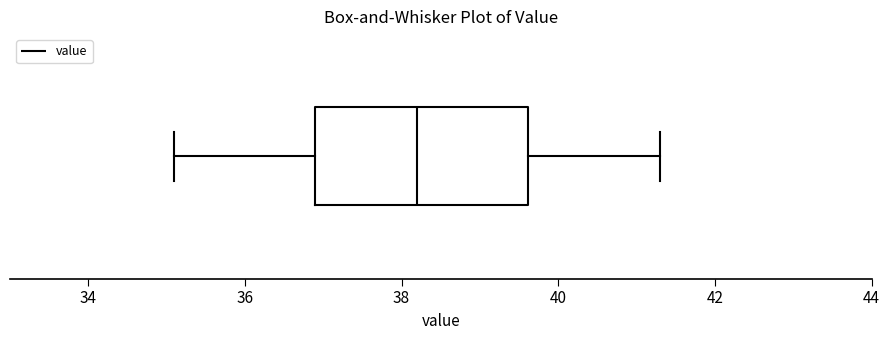

Transcribe this box plot: give where the median line is, the range the box spans, and where the two whiskers end, as read against the x-axis. The values are not printed on the chart, so give them approximately, as read against the axis.

median 38.2, box 36.8 to 39.6, whiskers 35.2 to 41.4